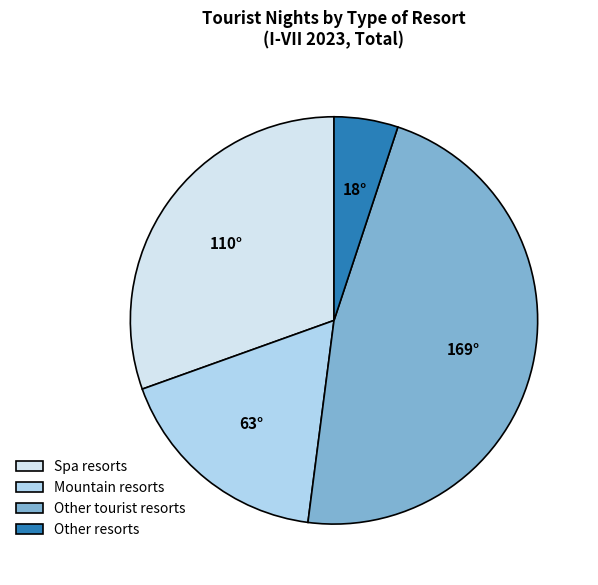

Rank the categories by value from highest to lowest.

Other tourist resorts, Spa resorts, Mountain resorts, Other resorts